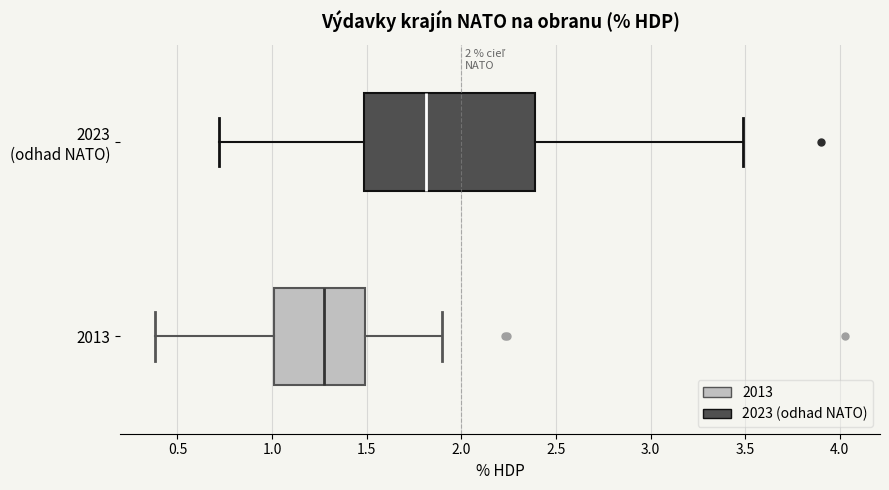

Which box's median line is the furthest to the left?

2013